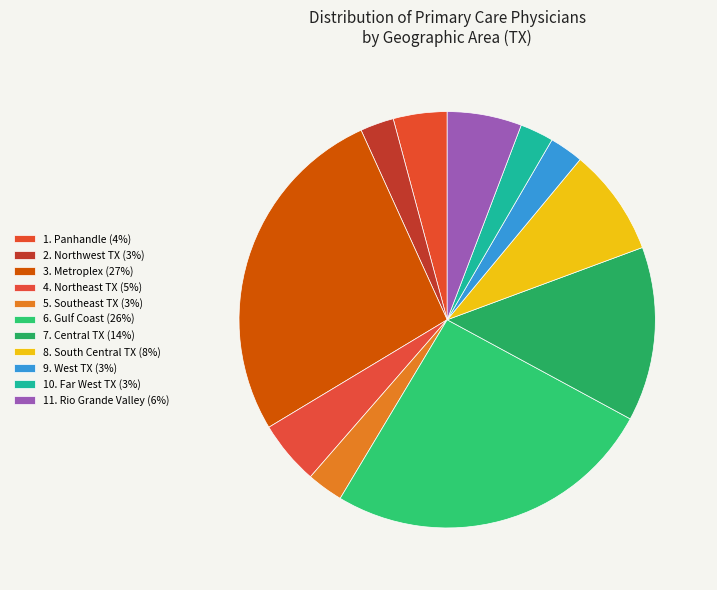

To the nearest percent, what is the average slice percentage?

9%